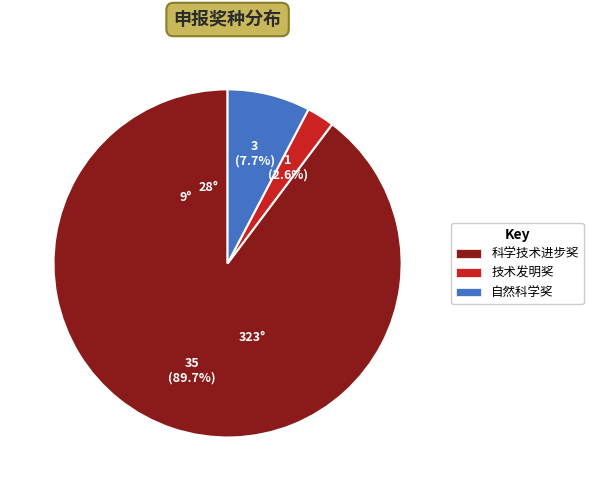

How many segments does this pie chart have?

3